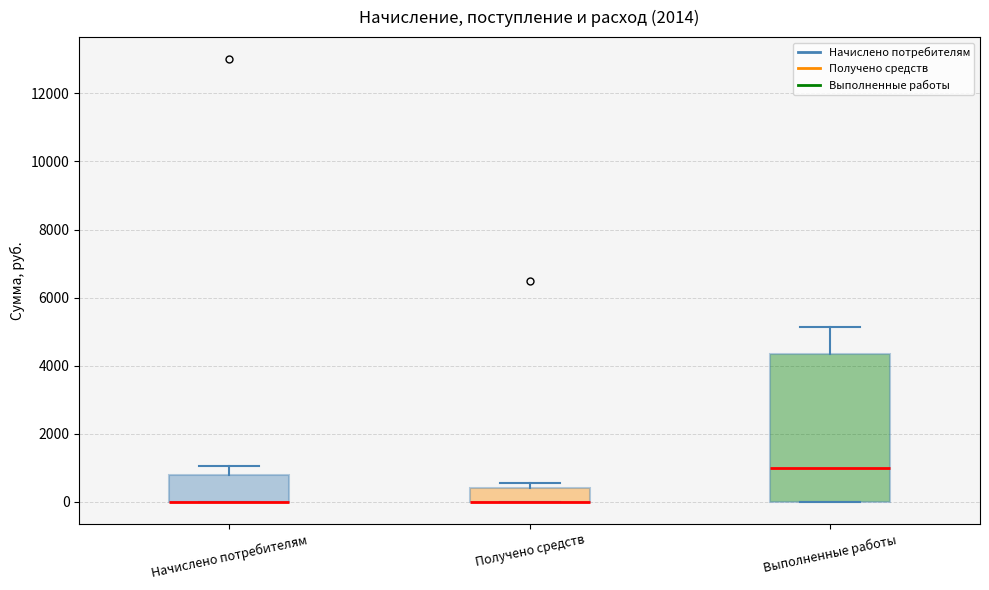

Reading left to right, read every box against the y-axis: the position of its median line, the range the box covers, and the ends of its whiskers. The values are not printed on the chart, so give them approximately, as read against the axis.

Начислено потребителям: median 0 (drawn on the box's lower edge), box 0 to 800, whiskers 0 to 1000
Получено средств: median 0 (drawn on the box's lower edge), box 0 to 400, whiskers 0 to 600
Выполненные работы: median 1000, box 0 to 4400, whiskers 0 to 5200